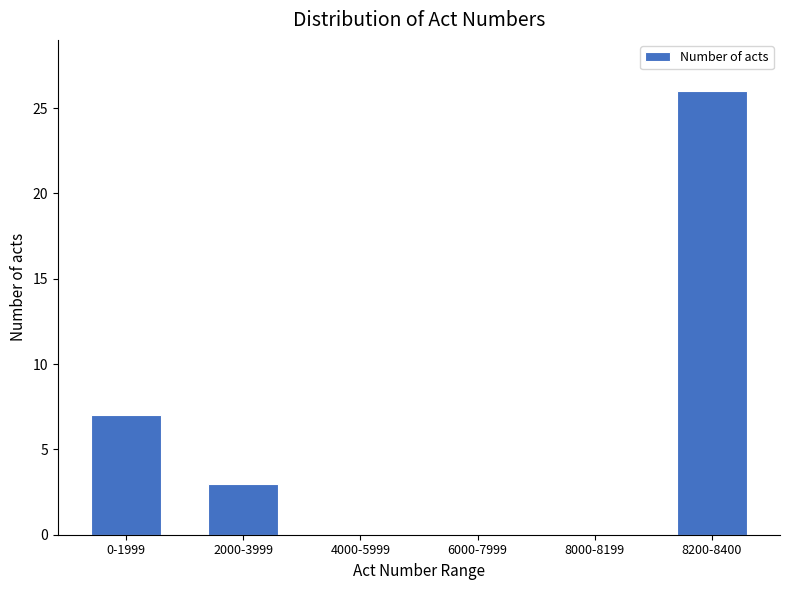

Reading left to right, transcribe all the data shown in this chart.

0-1999=7	2000-3999=3	4000-5999=0	6000-7999=0	8000-8199=0	8200-8400=26